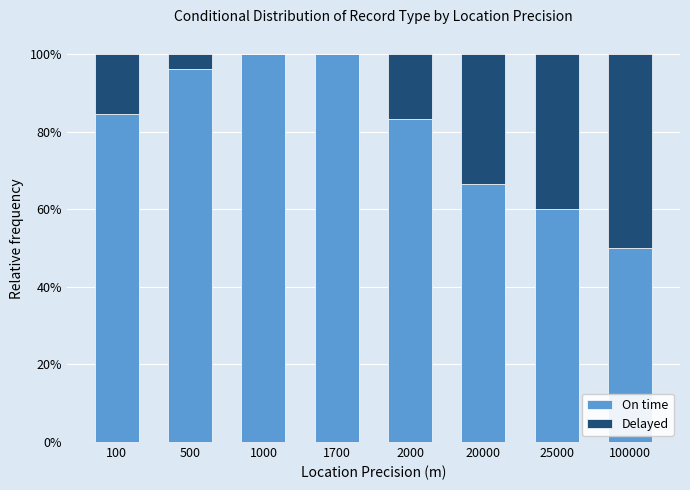

List the series in order of their overall mean, highest first.

On time, Delayed